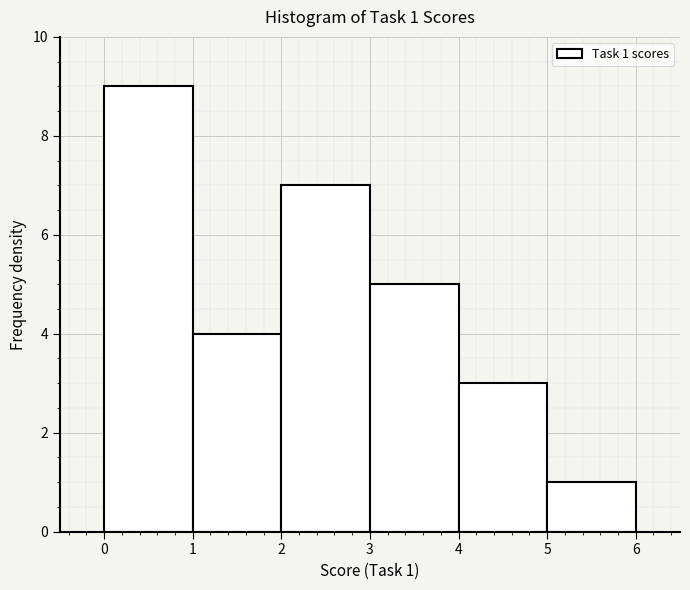

Which range on the x-axis has the tallest bar?

0 to 1